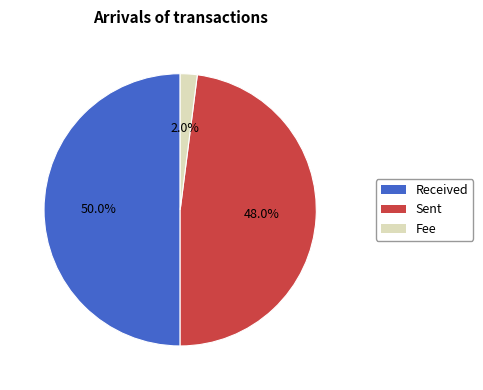

How many segments does this pie chart have?

3